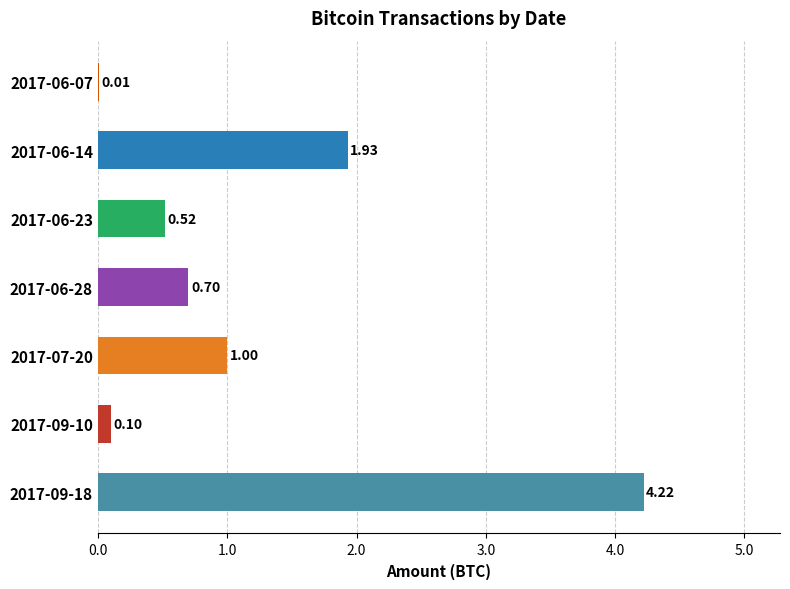

Which has a higher value, 2017-07-20 or 2017-09-18?

2017-09-18